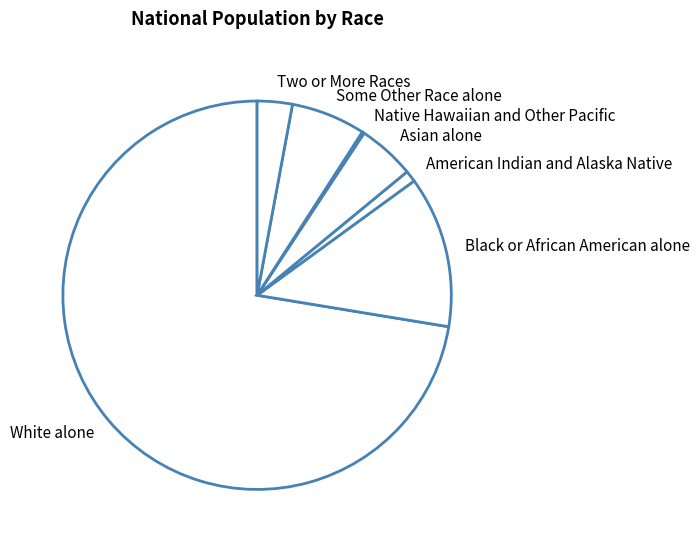

Which has a higher value, Asian alone or American Indian and Alaska Native?

Asian alone